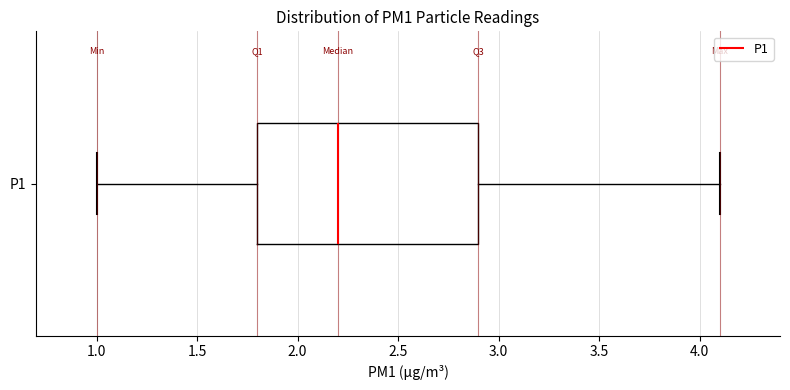

Transcribe this box plot: give where the median line is, the range the box spans, and where the two whiskers end, as read against the x-axis. The values are not printed on the chart, so give them approximately, as read against the axis.

median 2.2, box 1.8 to 2.9, whiskers 1.0 to 4.1